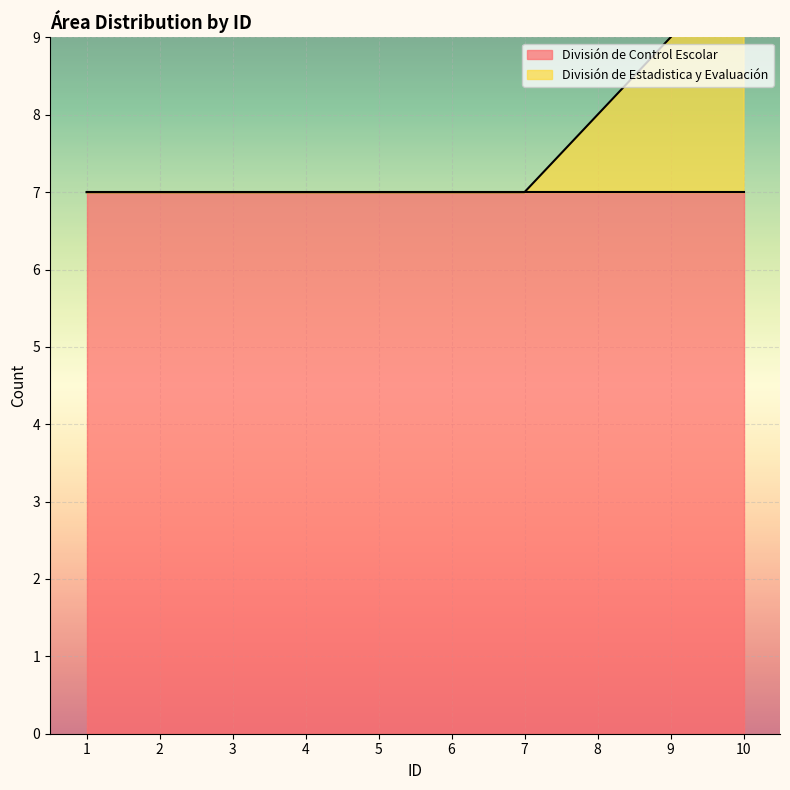

List the labels in order of value, smallest first.

1, 2, 3, 4, 5, 6, 7, 8, 9, 10